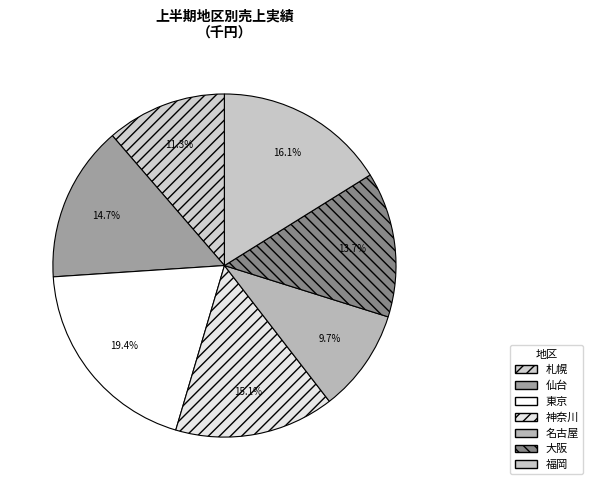

What is the total percentage of 東京 and 仙台?

34.1%